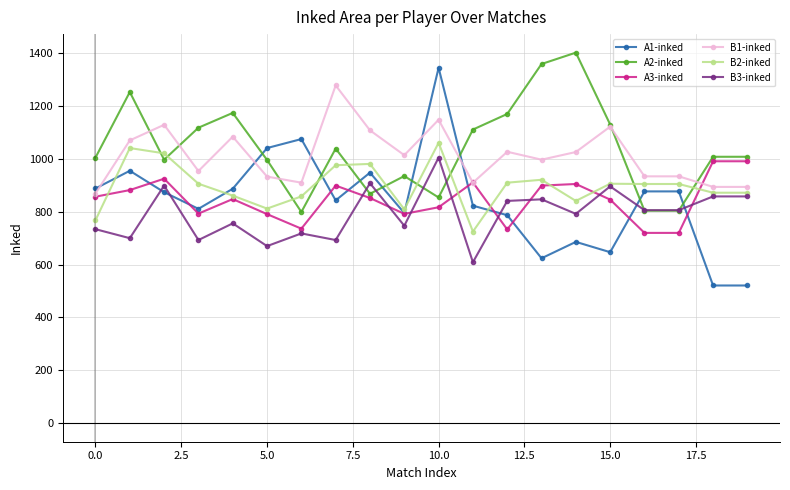

After their last crossing, which series has the higher values: A2-inked or B2-inked?

A2-inked